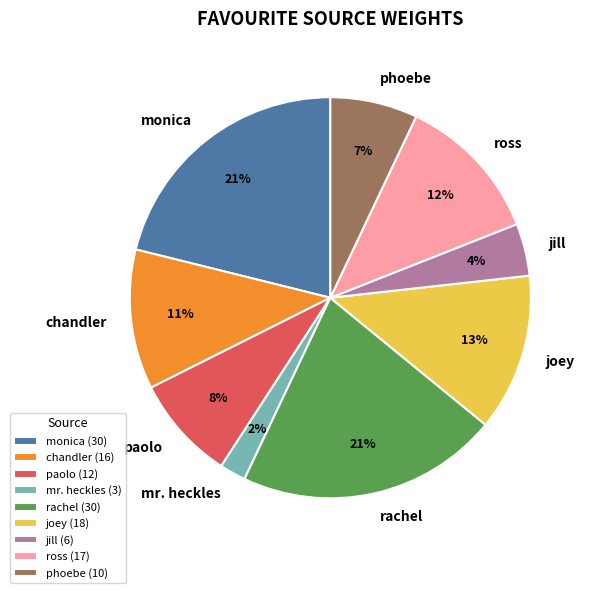

The phoebe slice represents 16% of the pie. True or false?

False